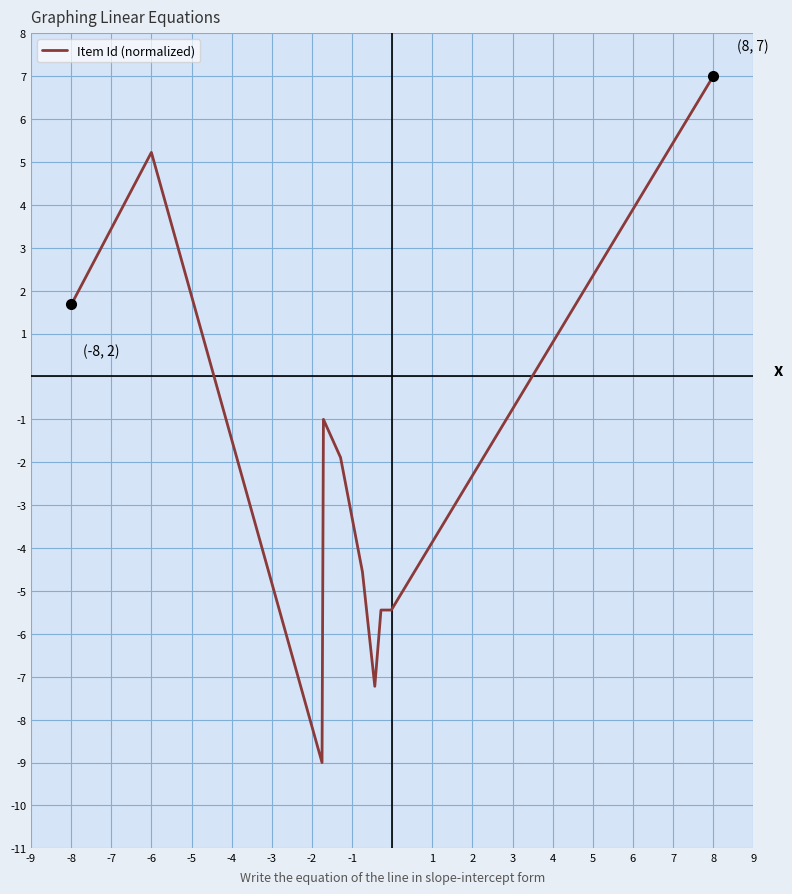

What is the difference between the maximum and minimum values?

16.0